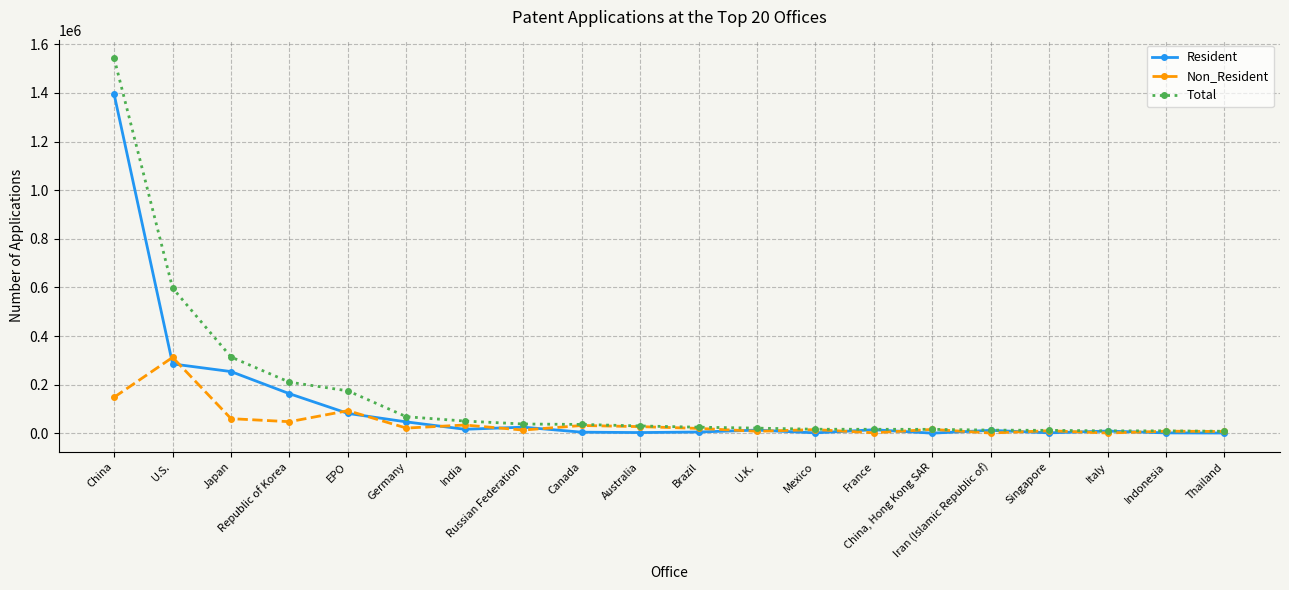

True or false: Non_Resident has more than 2 interior local peaks.

True